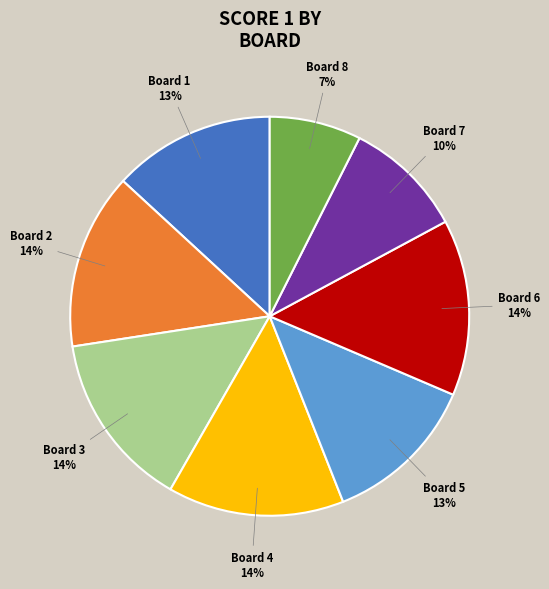

True or false: Board 2 accounts for 25% of the total.

False